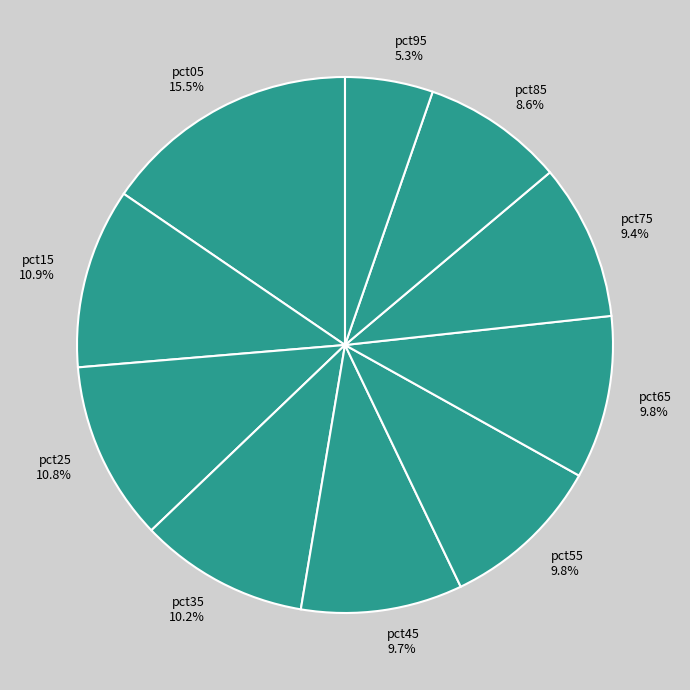

How many slices are in this pie chart?

10